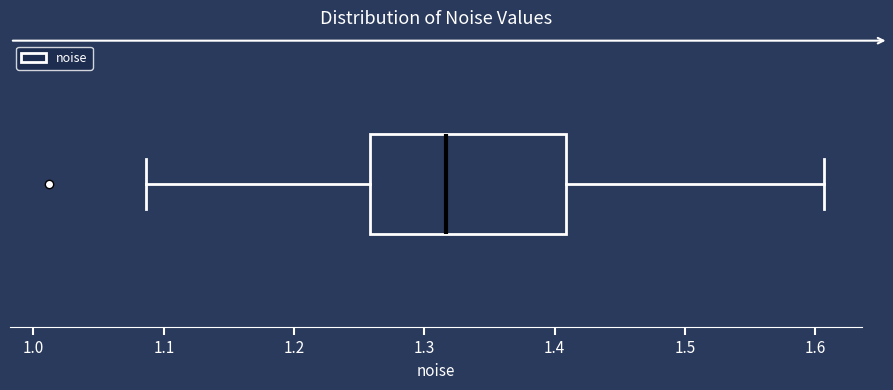

Transcribe this box plot: give where the median line is, the range the box spans, and where the two whiskers end, as read against the x-axis. The values are not printed on the chart, so give them approximately, as read against the axis.

median 1.32, box 1.26 to 1.41, whiskers 1.09 to 1.61